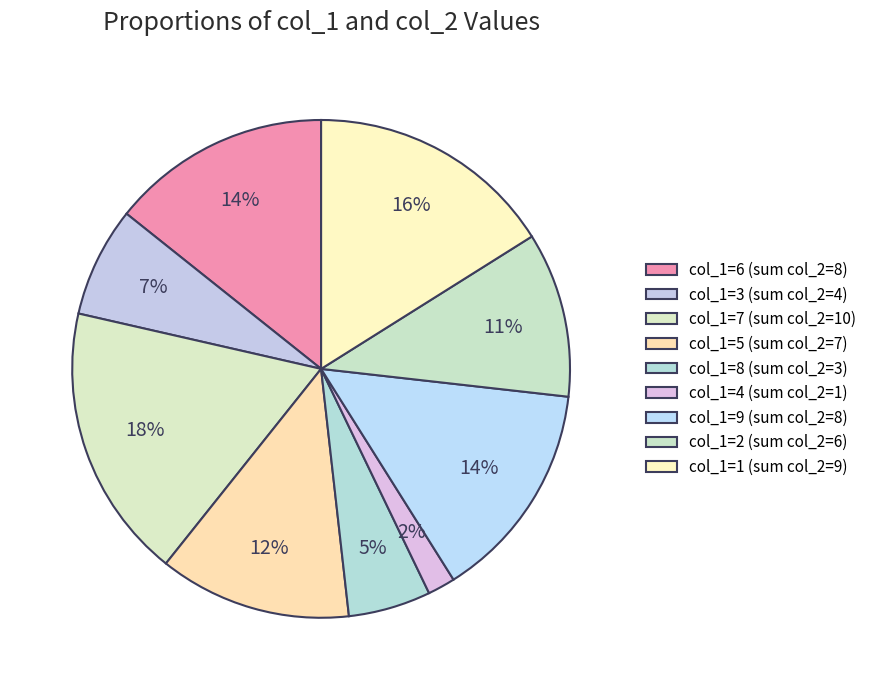

How many segments does this pie chart have?

9